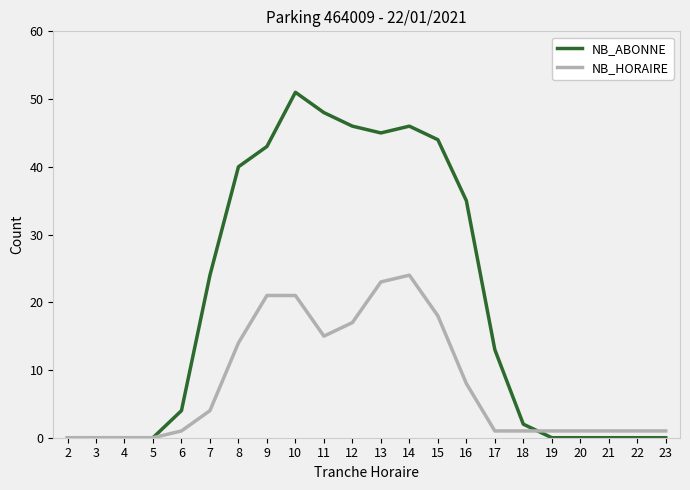

Reading right to left, list all the values displayed in this chart.

NB_ABONNE: 0	0	0	0	0	2	13	35	44	46	45	46	48	51	43	40	24	4	0	0	0	0
NB_HORAIRE: 1	1	1	1	1	1	1	8	18	24	23	17	15	21	21	14	4	1	0	0	0	0